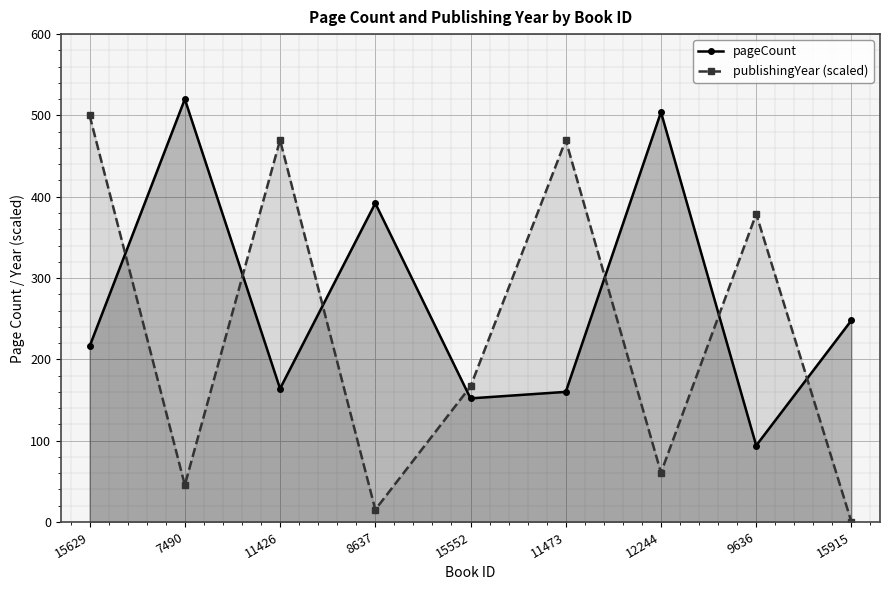

The value of pageCount at 15629 is 337.0. True or false?

False